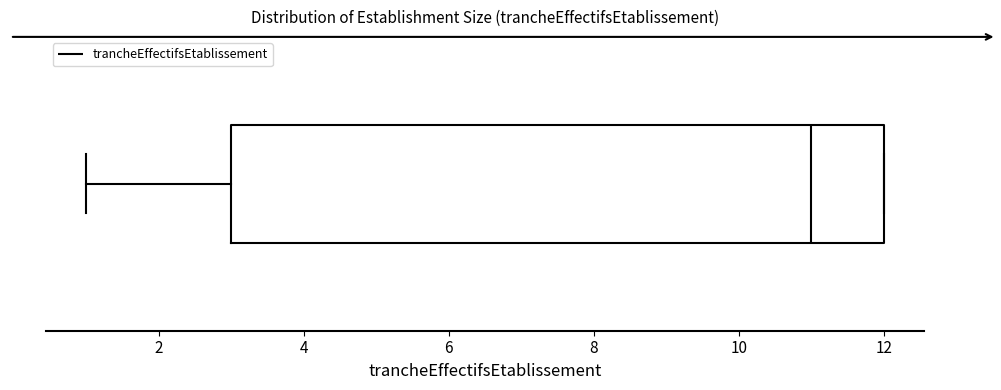

Read this box plot against the x-axis: the position of the median line, the range covered by the box, and the ends of both whiskers. The values are not printed on the chart, so give them approximately, as read against the axis.

median 11, box 3 to 12, whiskers 1 to 12